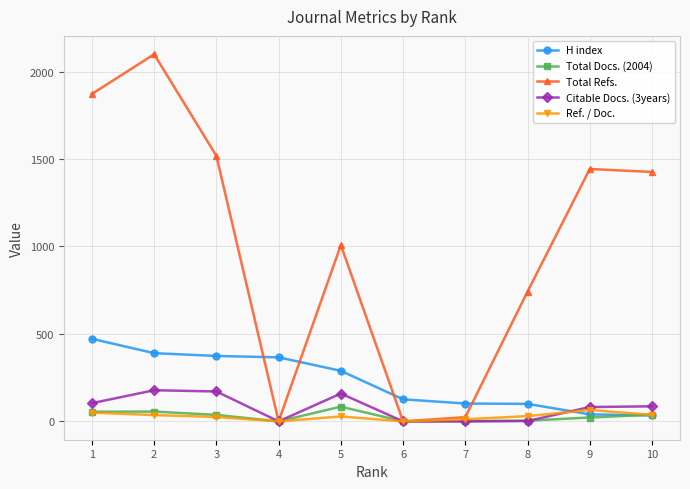

Does the chart have visible grid lines?

Yes